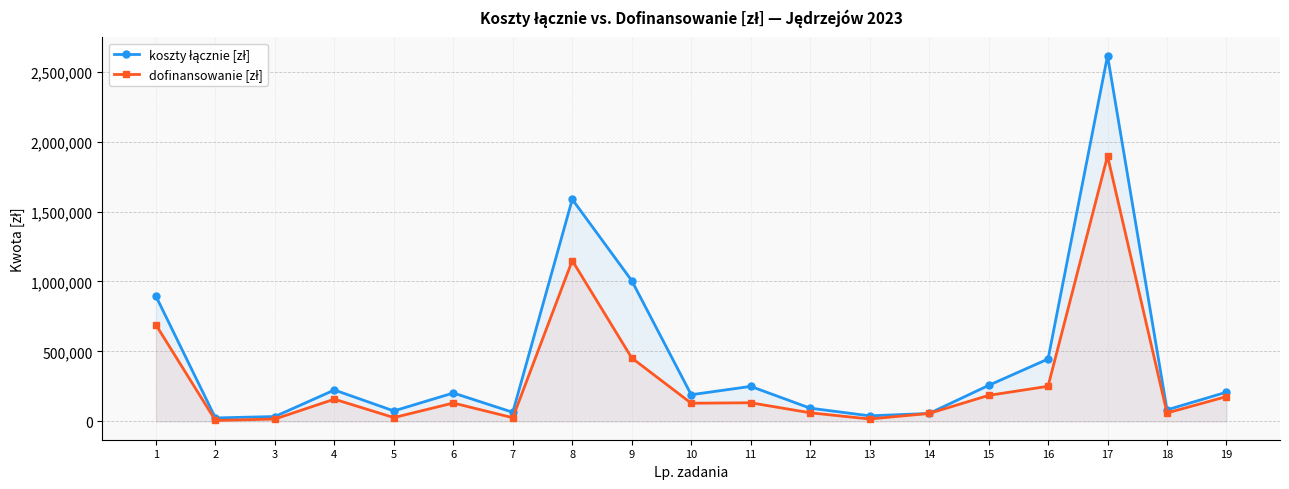

What are all the series names shown in the legend?

koszty łącznie [zł], dofinansowanie [zł]